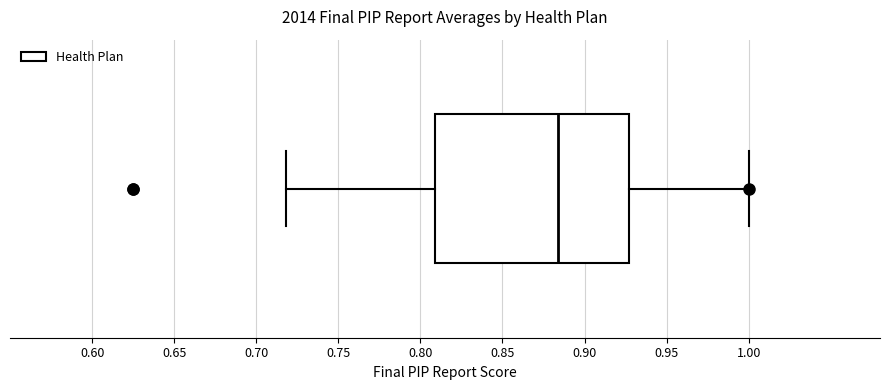

Transcribe this box plot: give where the median line is, the range the box spans, and where the two whiskers end, as read against the x-axis. The values are not printed on the chart, so give them approximately, as read against the axis.

median 0.885, box 0.810 to 0.925, whiskers 0.720 to 1.000